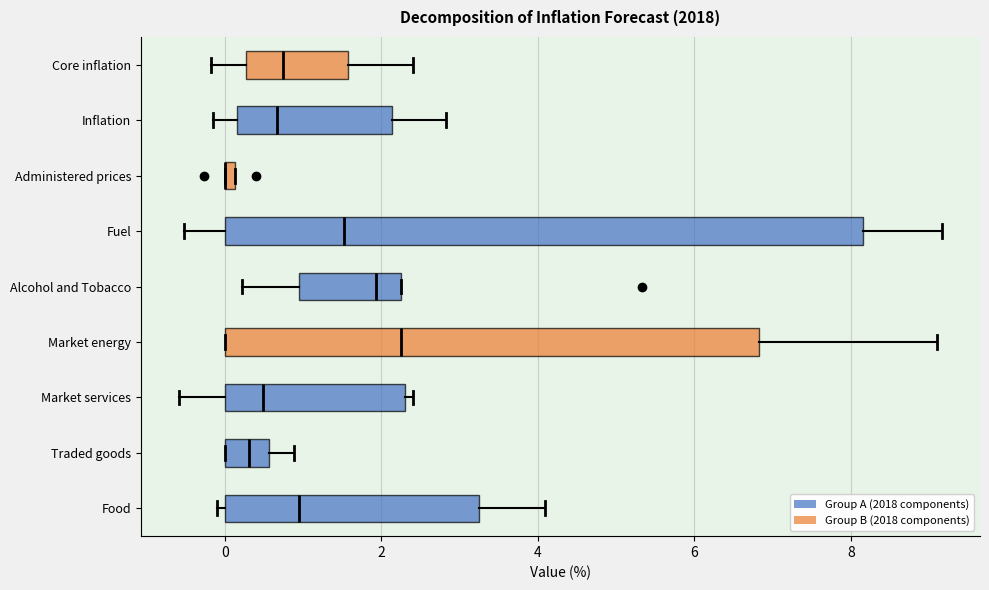

Comparing the boxes themselves (not the whiskers), which one is the widest?

Fuel